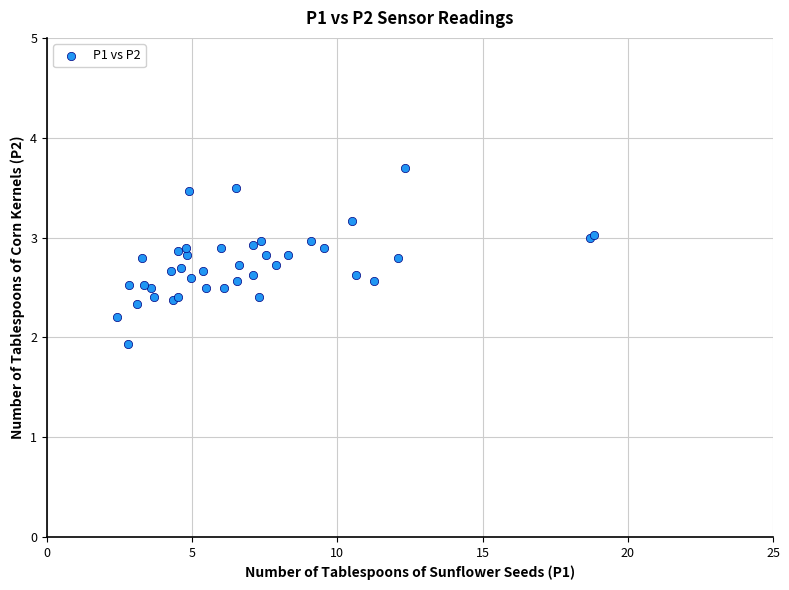

What Y value in the scatter plot is closest to 2?

1.9